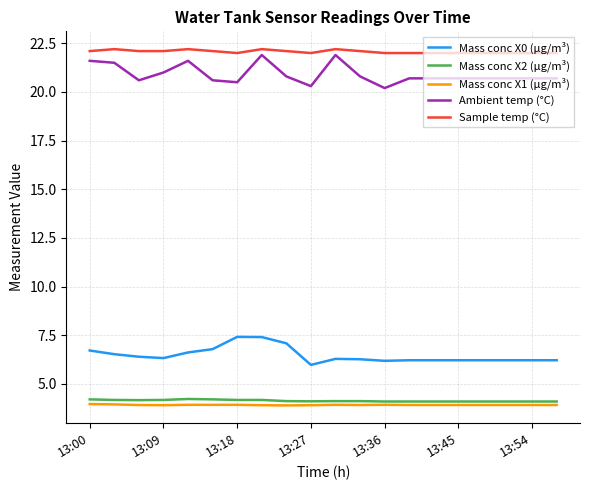

True or false: Sample temp (°C) and Mass conc X1 (μg/m³) intersect in this chart.

False